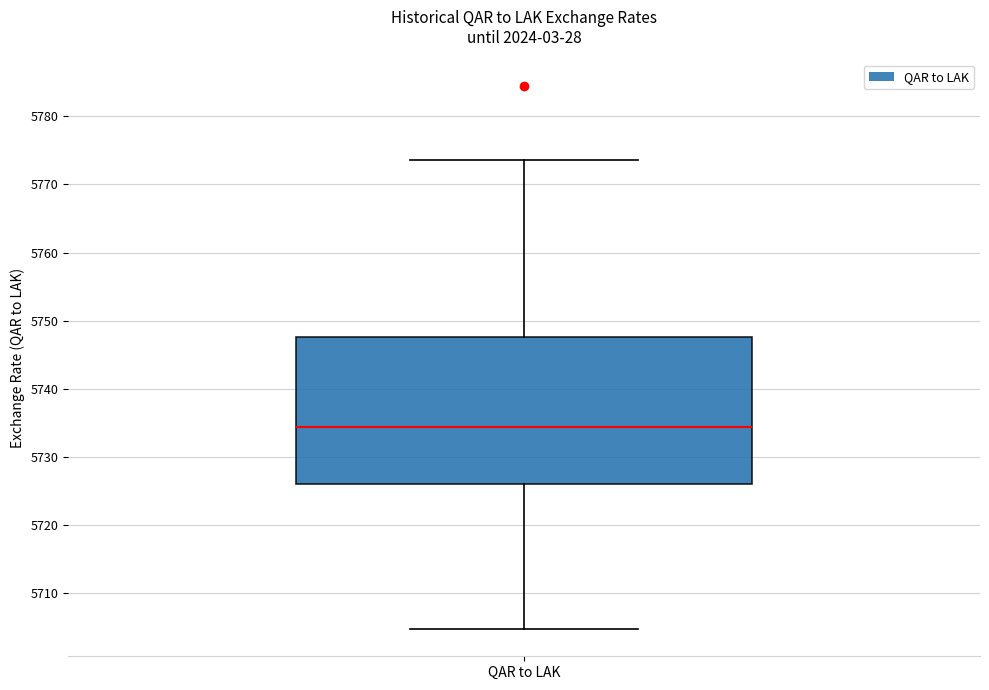

Transcribe this box plot: give where the median line is, the range the box spans, and where the two whiskers end, as read against the y-axis. The values are not printed on the chart, so give them approximately, as read against the axis.

median 5734, box 5726 to 5748, whiskers 5705 to 5774